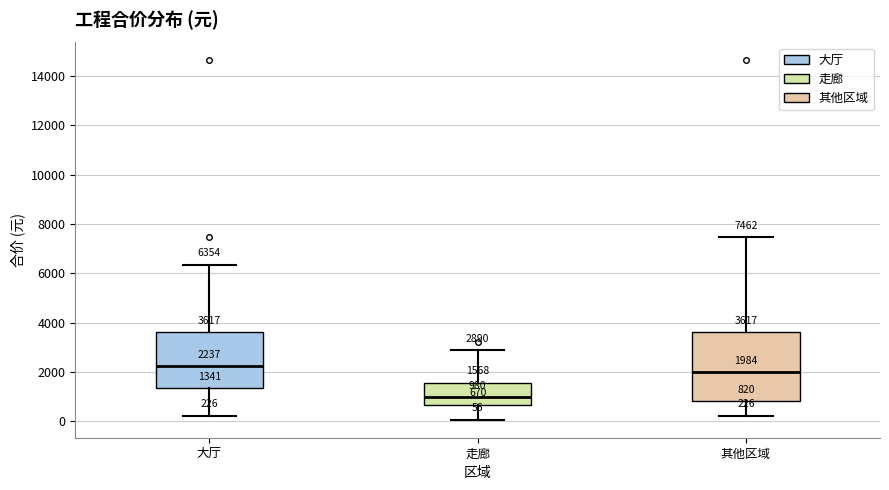

Which box is the tallest, from its lower edge to its upper edge?

其他区域